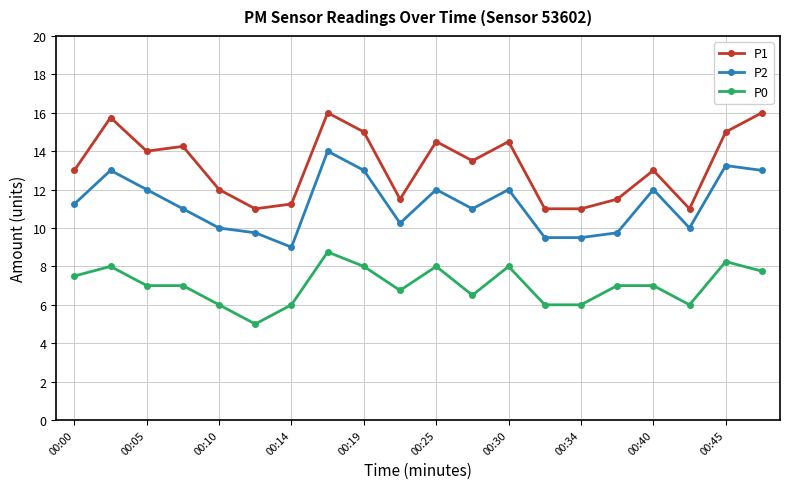

Count the number of data series in this chart.

3